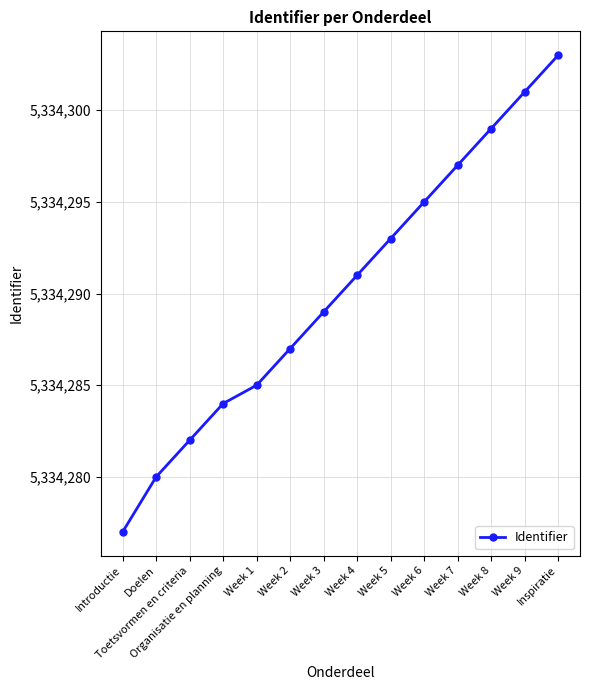

Rank the categories by value from highest to lowest.

Inspiratie, Week 9, Week 8, Week 7, Week 6, Week 5, Week 4, Week 3, Week 2, Week 1, Organisatie en planning, Toetsvormen en criteria, Doelen, Introductie